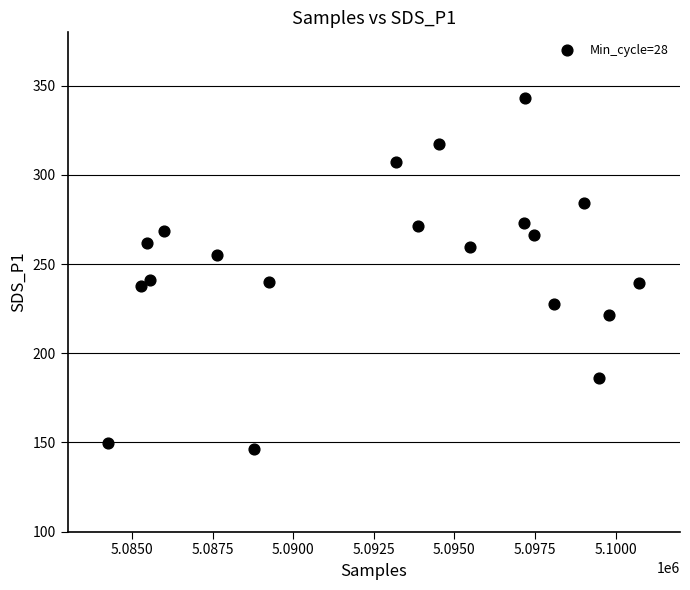

What is the range of Y values (max minus min)?

196.5